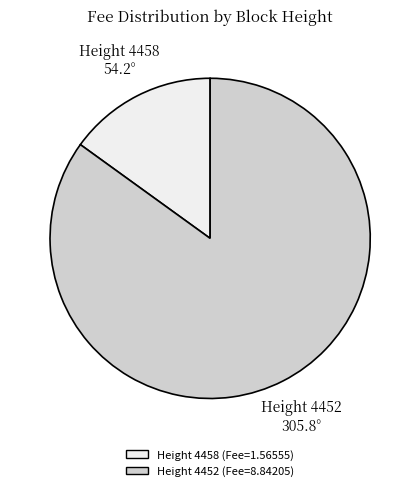

The Height 4458 slice represents 15% of the pie. True or false?

True